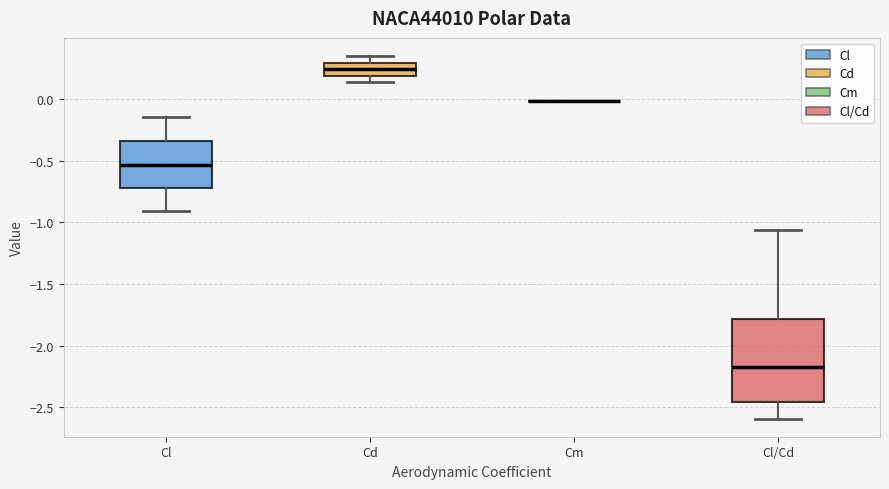

Reading left to right, read every box against the y-axis: the position of its median line, the range the box covers, and the ends of its whiskers. The values are not printed on the chart, so give them approximately, as read against the axis.

Cl: median -0.55, box -0.70 to -0.35, whiskers -0.90 to -0.15
Cd: median 0.25, box 0.20 to 0.30, whiskers 0.15 to 0.35
Cm: box collapsed to a line at 0.00, whiskers 0.00 to 0.00
Cl/Cd: median -2.15, box -2.45 to -1.80, whiskers -2.60 to -1.05